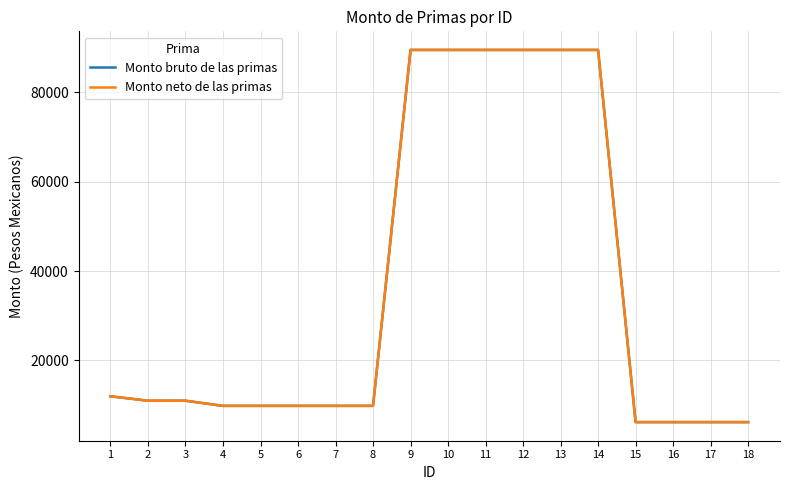

What is the approximate value of Monto bruto de las primas at 16?

6192.0